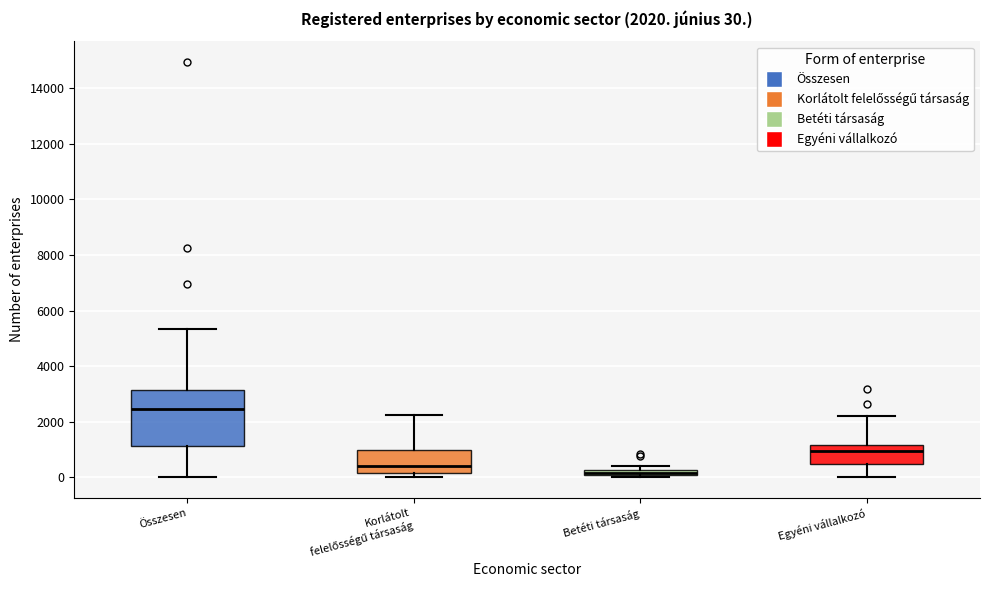

Comparing the boxes themselves (not the whiskers), which one is the tallest?

Összesen